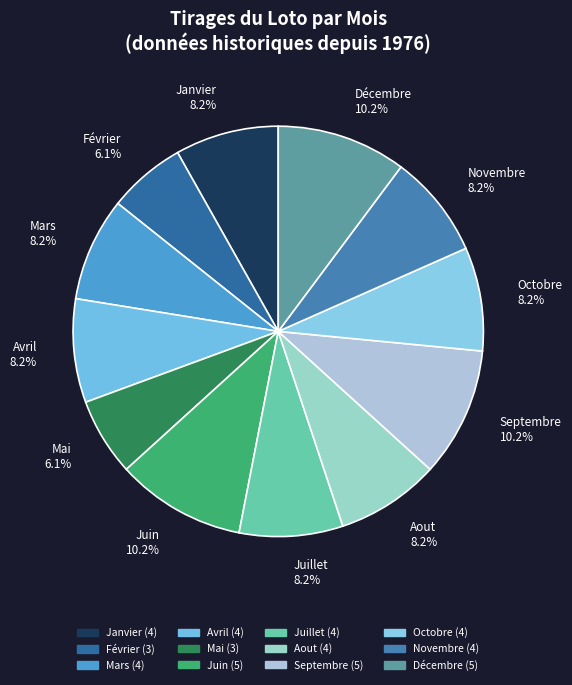

Is it true that Aout is 14% of the pie?

False